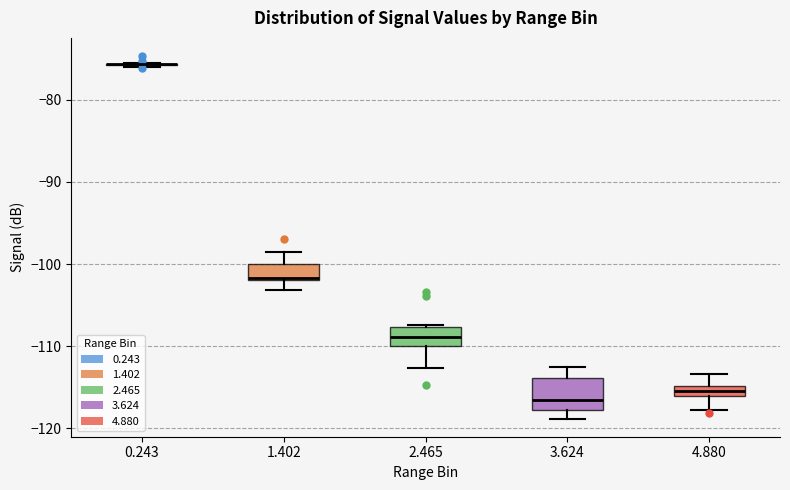

Comparing the boxes themselves (not the whiskers), which one is the tallest?

3.624